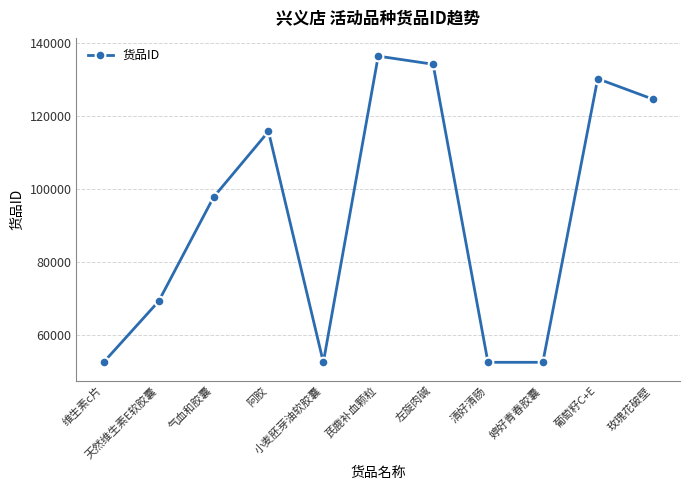

What is the sum of the values at 左旋肉碱 and 气血和胶囊?

231910